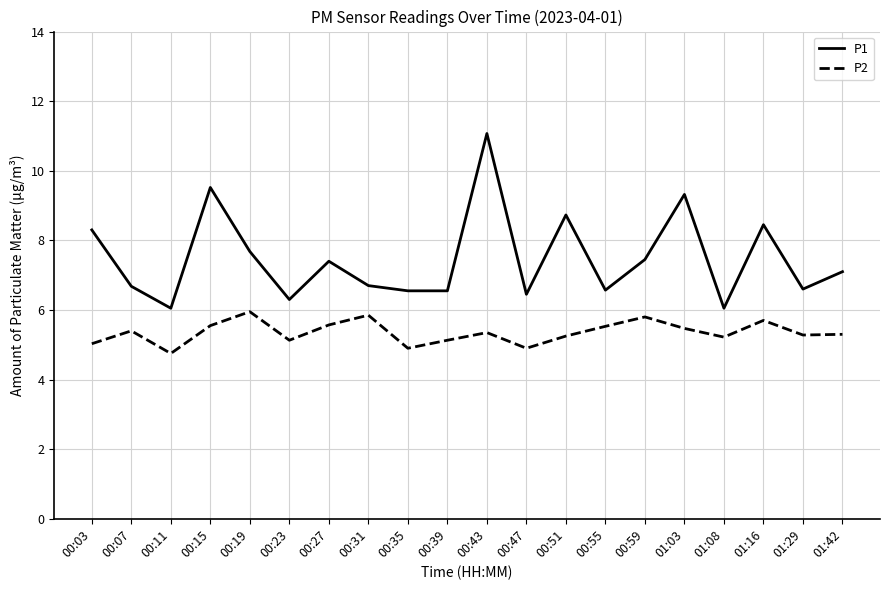

What is the difference between the P2 values at 00:03 and 00:15?

0.5